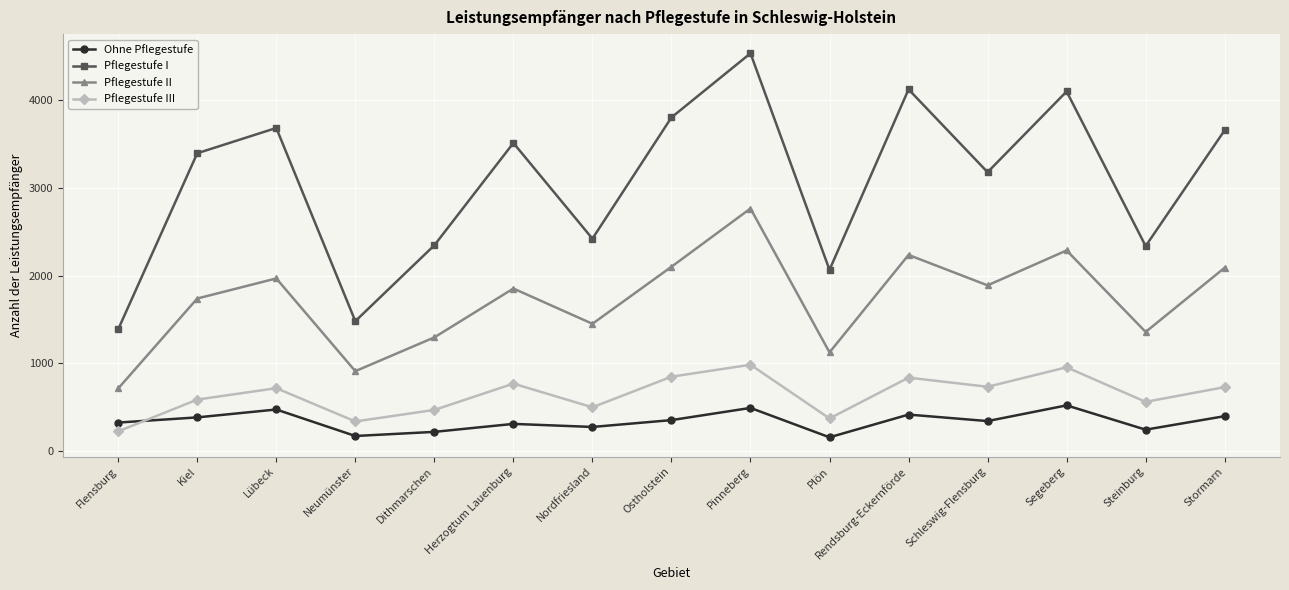

What is the approximate value of Pflegestufe II at Nordfriesland, to the nearest 50?

1450